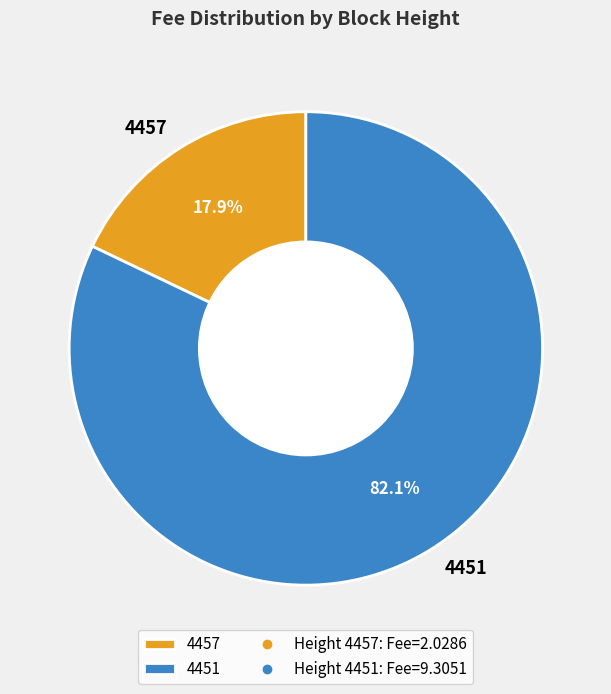

Do 4451 and 4457 together represent more than half of the pie?

Yes